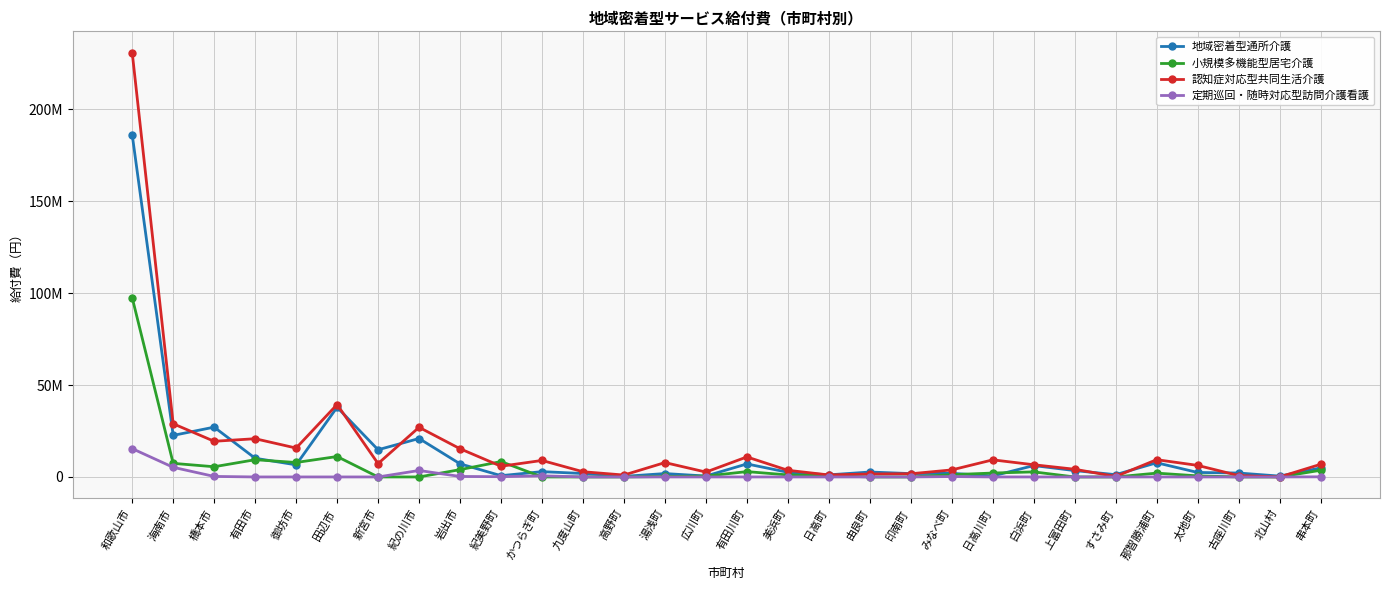

How many interior local peaks does the 定期巡回・随時対応型訪問介護看護 series have?

3